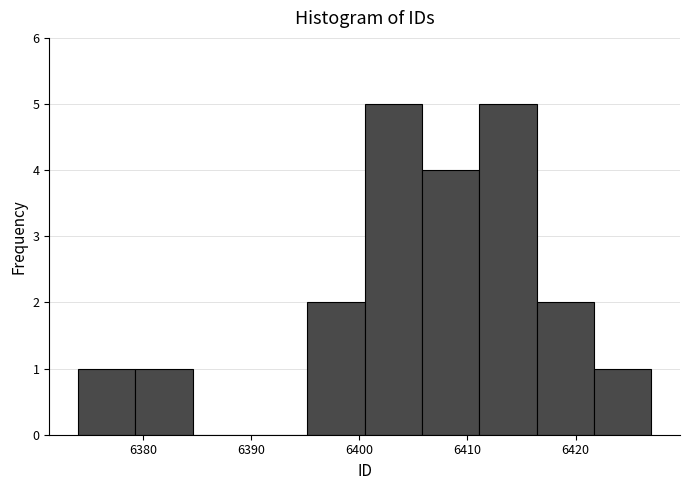

Reading left to right, list every bar in this chart as the range it spans on the x-axis followed by its height. Neither the bar edges nor the heights are printed on the chart, so give them approximately, as read against the axes.

6374.0 to 6379.3: 1
6379.3 to 6384.6: 1
6384.6 to 6389.9: 0
6389.9 to 6395.2: 0
6395.2 to 6400.5: 2
6400.5 to 6405.8: 5
6405.8 to 6411.1: 4
6411.1 to 6416.4: 5
6416.4 to 6421.7: 2
6421.7 to 6427.0: 1